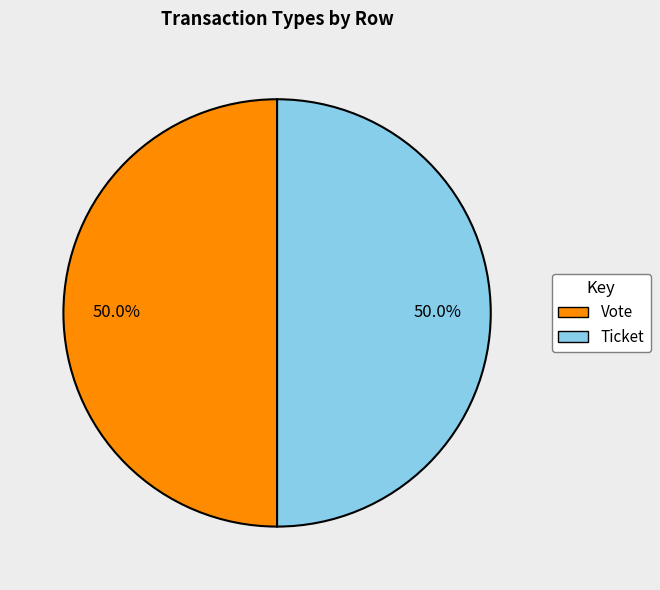

What is the total percentage of Ticket and Vote?

100.0%